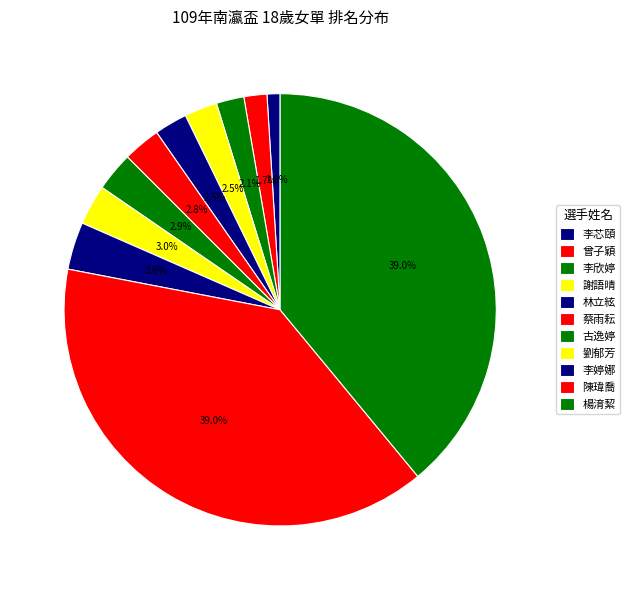

To the nearest percent, what is the difference between the largest and smallest slice percentages?

38%